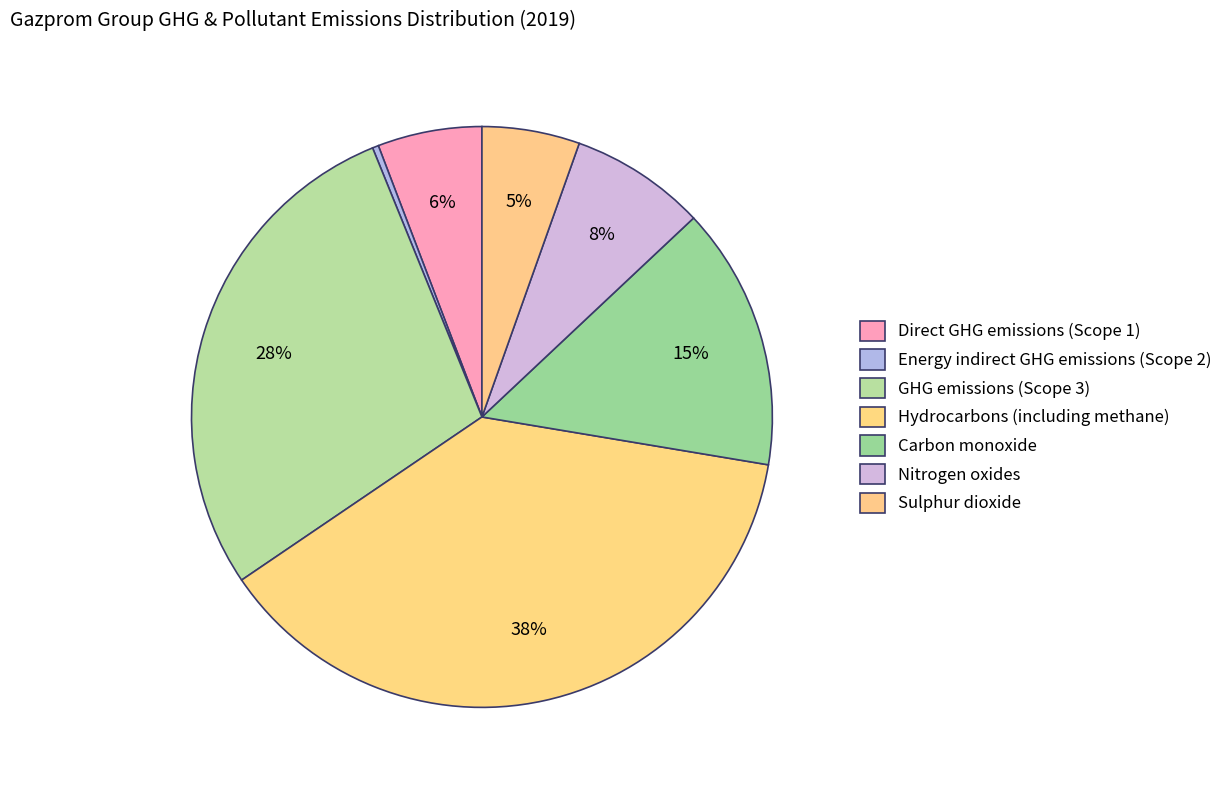

To the nearest percent, what percentage of the pie is Direct GHG emissions (Scope 1)?

6%